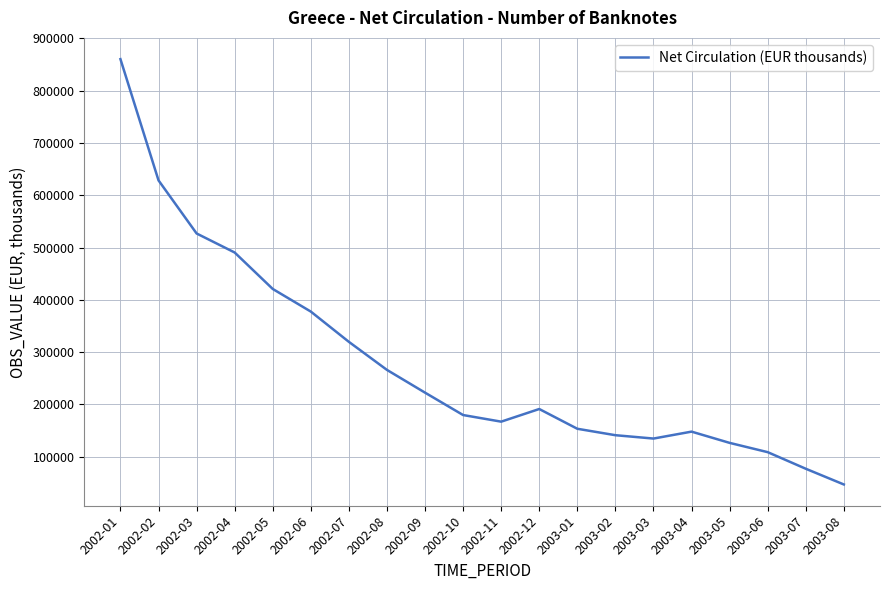

What is the ratio of the value at 2002-10 to the value at 2002-11?

1.1